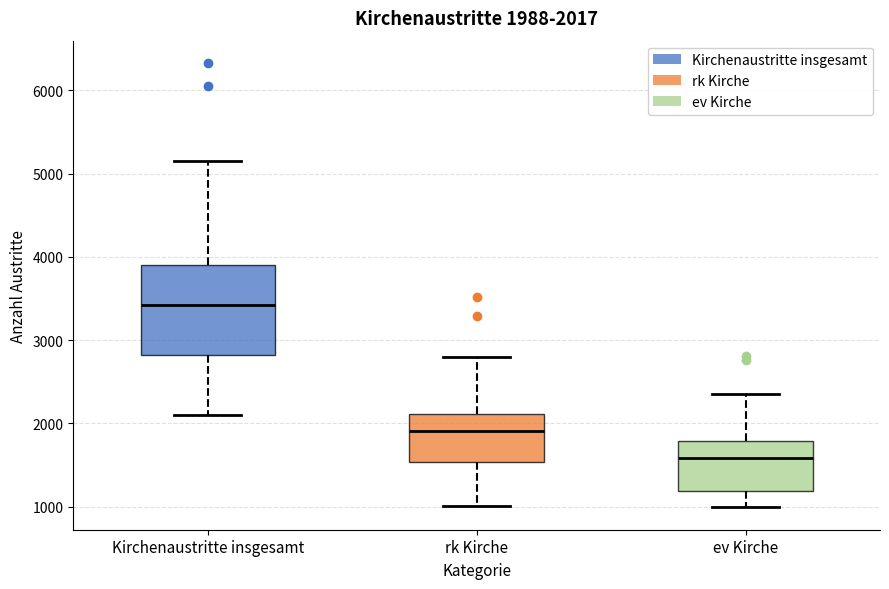

Comparing the boxes themselves (not the whiskers), which one is the tallest?

Kirchenaustritte insgesamt